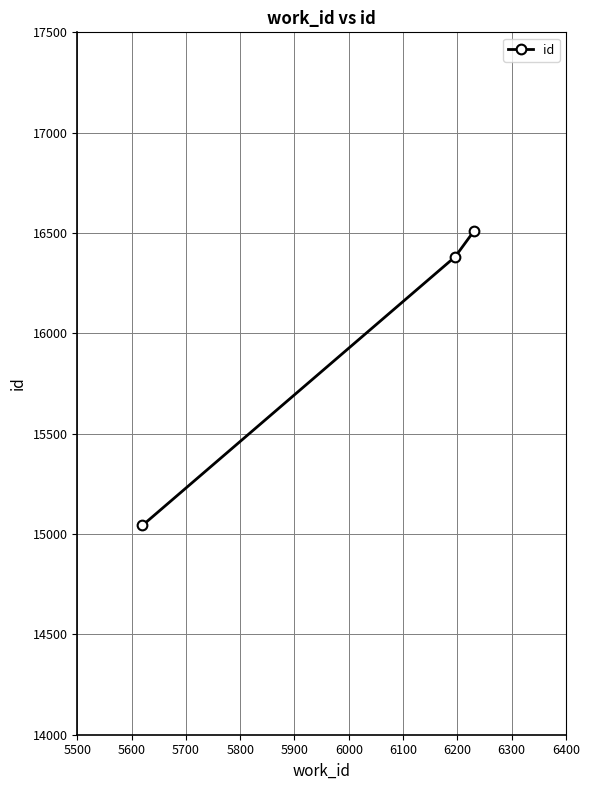

What is the difference between the maximum and second lowest values?

126